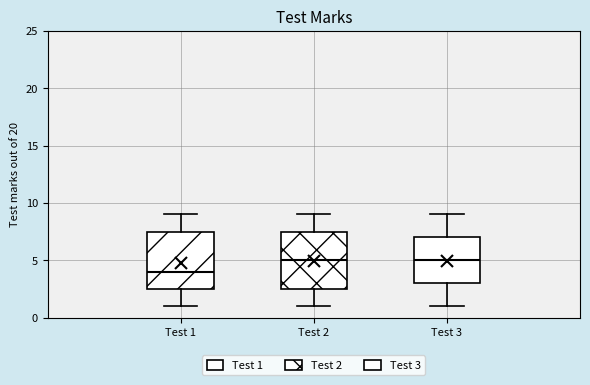

Which box's median line is the lowest?

Test 1